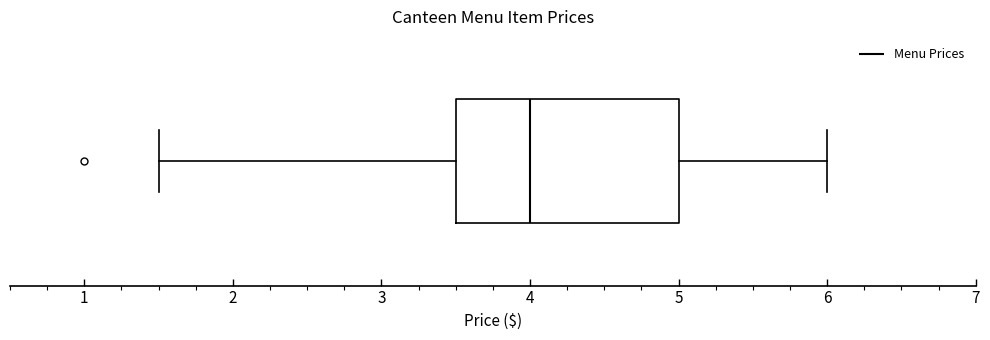

Where is the left edge of the box on the x-axis? The values are not printed on the chart, so give them approximately, as read against the axis.

3.5